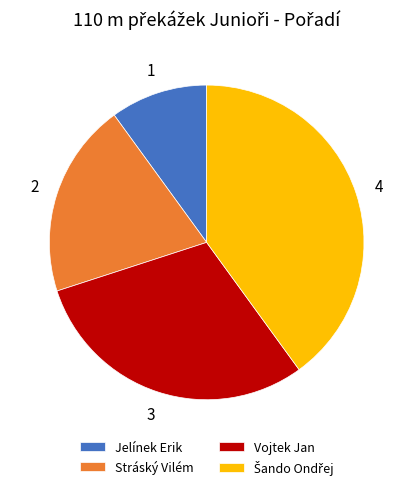

Is it true that Stráský Vilém is 20% of the pie?

True